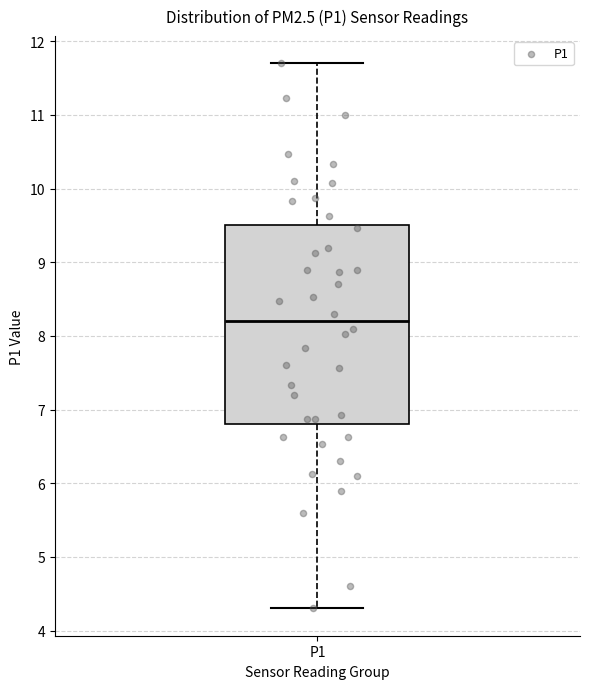

Where is the upper edge of the box for P1 on the y-axis? The values are not printed on the chart, so give them approximately, as read against the axis.

9.5